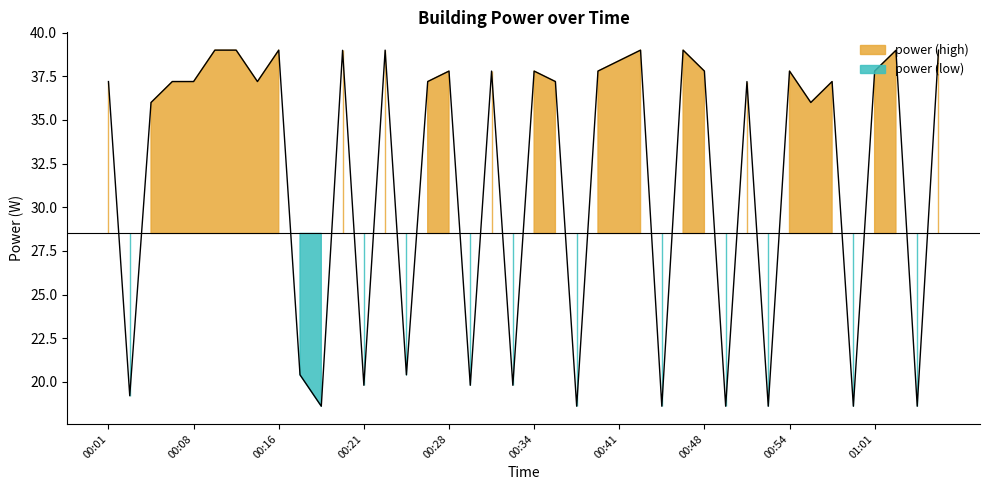

Where does the data first go above 37?

00:01